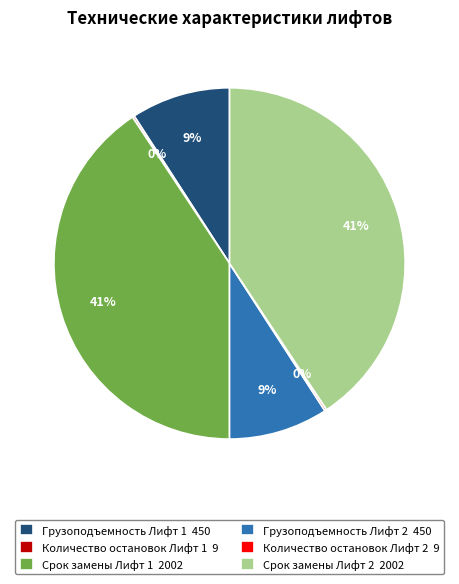

Is there any slice that represents more than half of the pie?

No